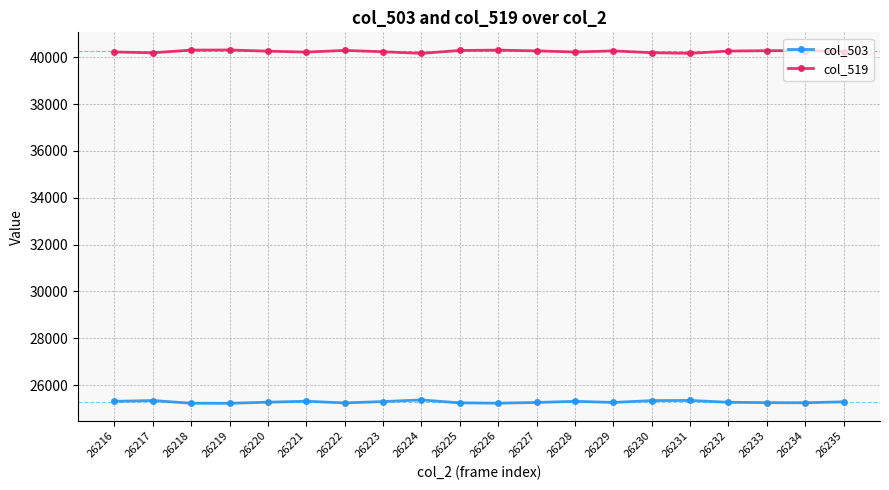

Which series has the largest total across all categories?

col_519